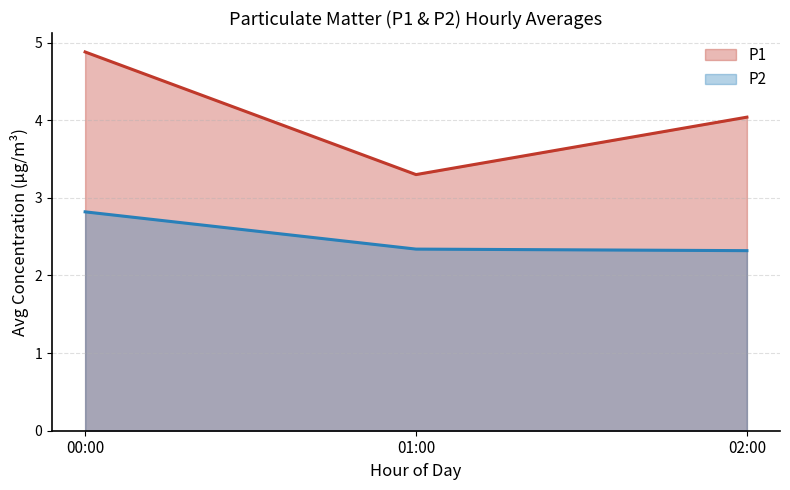

How many P2 values are between 2 and 3?

3